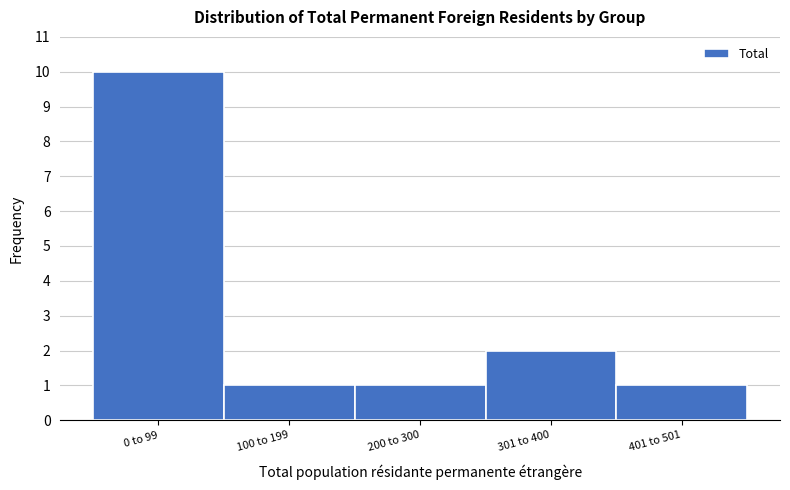

Reading right to left, extract all data points from this chart.

401 to 501=1	301 to 400=2	200 to 300=1	100 to 199=1	0 to 99=10